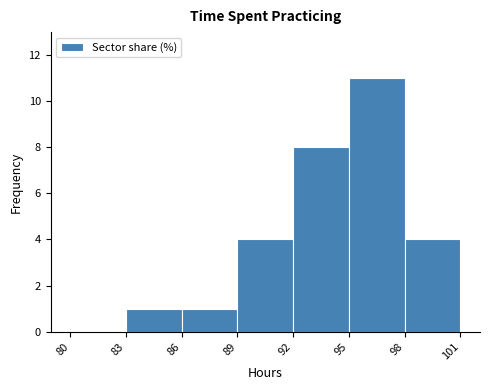

Reading left to right, list every bar in this chart as the range it spans on the x-axis followed by its height. The values are not printed on the chart, so give them approximately, as read against the axis.

80 to 83: 0
83 to 86: 1
86 to 89: 1
89 to 92: 4
92 to 95: 8
95 to 98: 11
98 to 101: 4